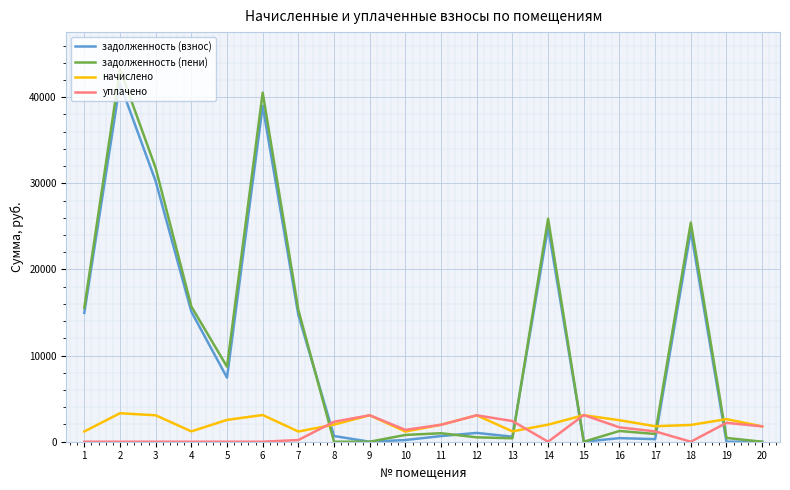

Which series has the largest range (max minus min)?

задолженность (пени)